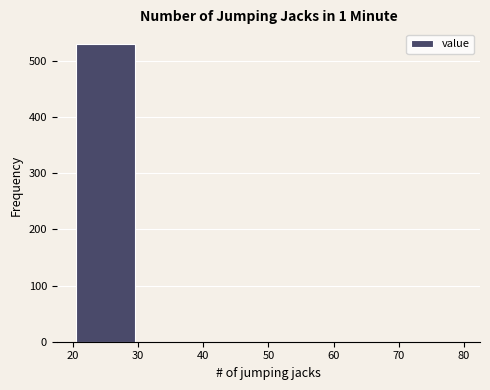

How tall is the bar that spans 20 to 30 on the x-axis? The values are not printed on the chart, so give them approximately, as read against the axis.

530